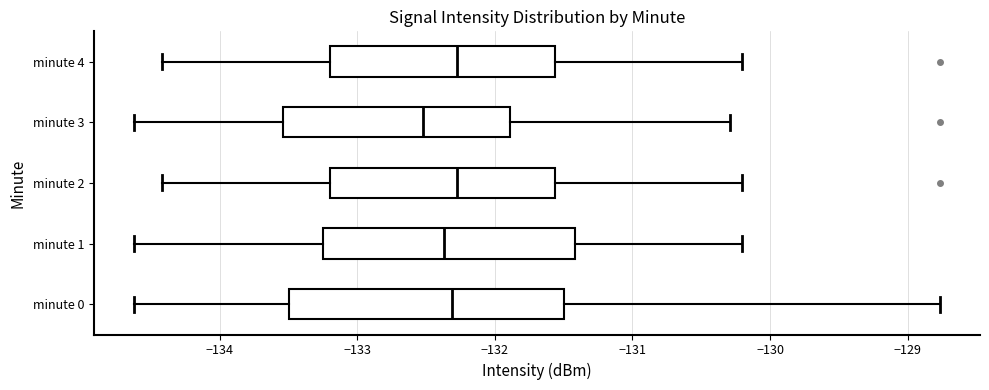

Reading bottom to top, transcribe this box plot: for each box, give where its median line is, the range the box spans, and where its two whiskers end, as read against the x-axis. The values are not printed on the chart, so give them approximately, as read against the axis.

minute 0: median -132.3, box -133.5 to -131.5, whiskers -134.6 to -128.8
minute 1: median -132.4, box -133.2 to -131.4, whiskers -134.6 to -130.2
minute 2: median -132.3, box -133.2 to -131.6, whiskers -134.4 to -130.2
minute 3: median -132.5, box -133.5 to -131.9, whiskers -134.6 to -130.3
minute 4: median -132.3, box -133.2 to -131.6, whiskers -134.4 to -130.2